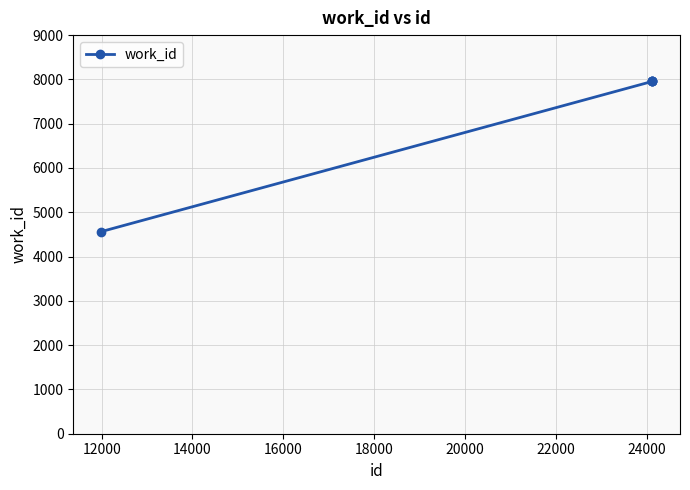

True or false: the data has more than 2 interior local peaks.

False